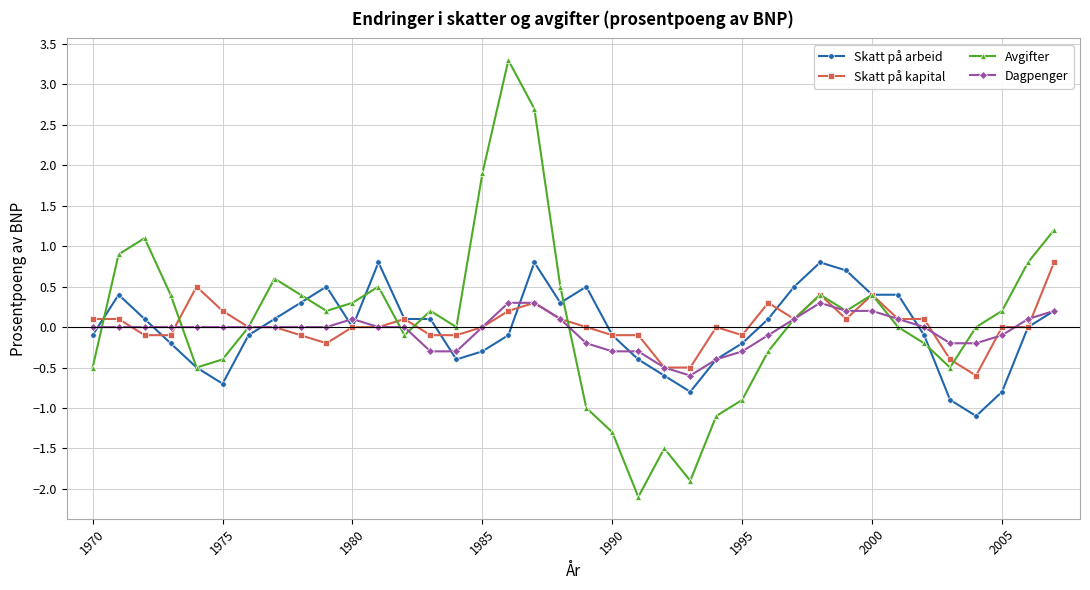

What is the greatest value displayed?

3.3